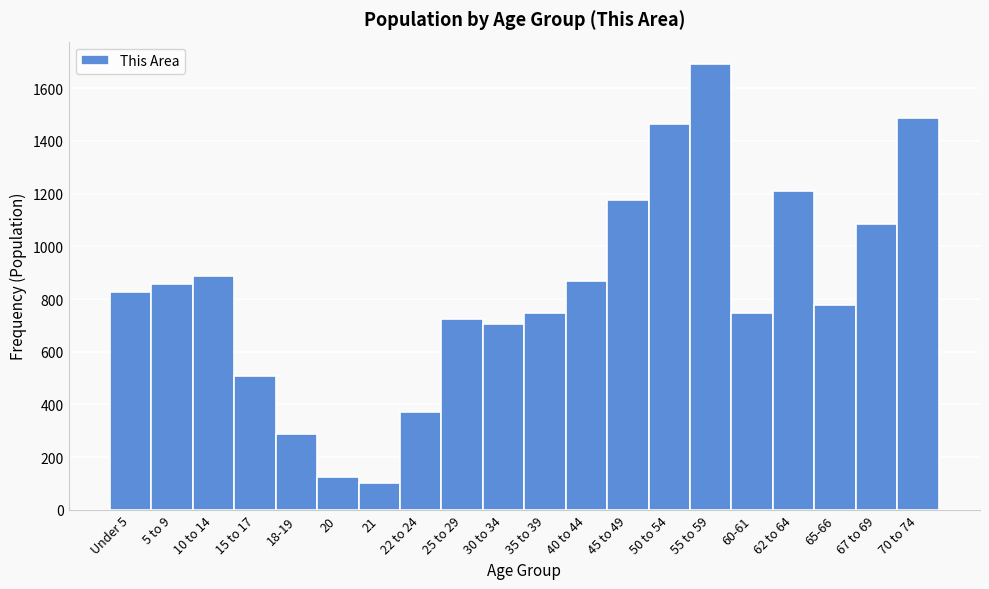

What is the difference between the values at 35 to 39 and Under 5?

78